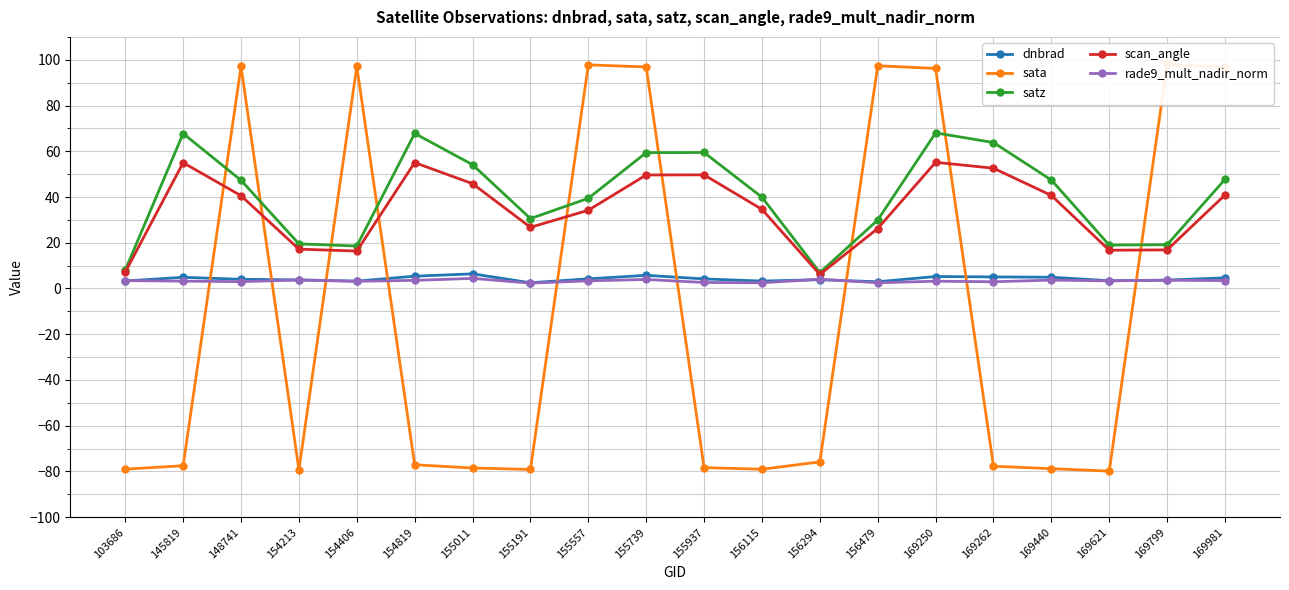

How many categories are shown in the chart?

20